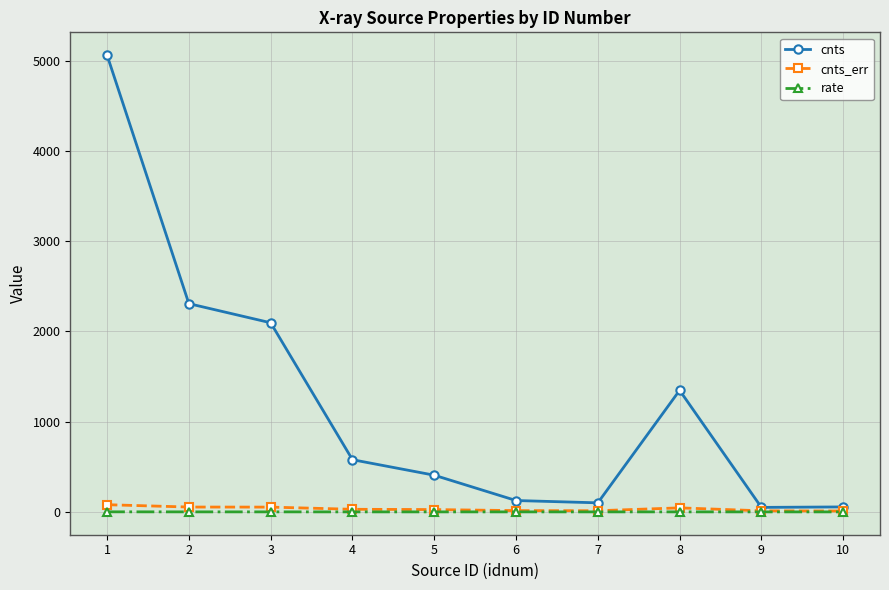

Does the chart display data point markers on the line(s)?

Yes